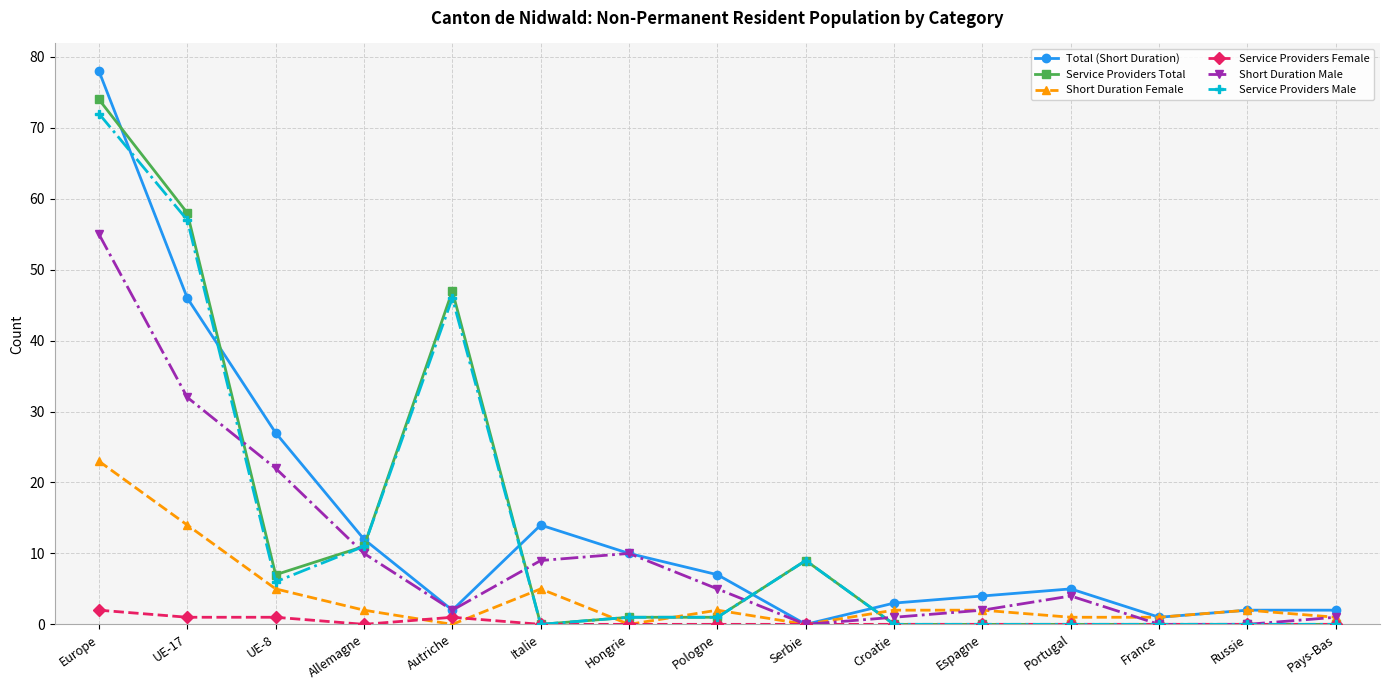

What is the sum of the Service Providers Female values at Hongrie and Autriche?

1